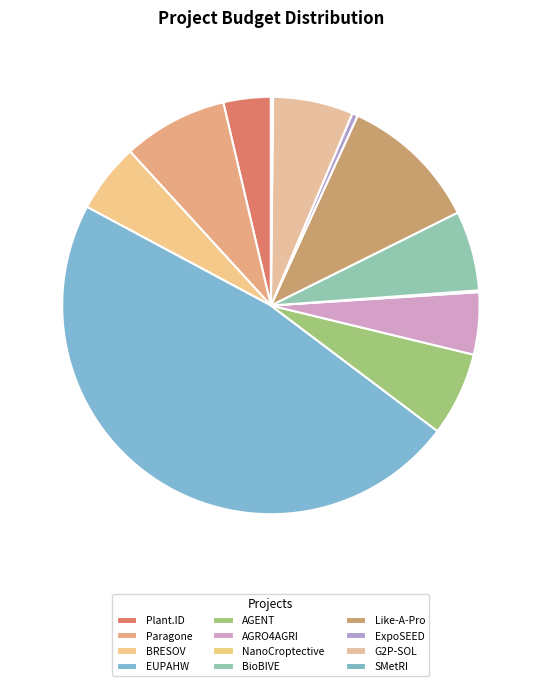

How many slices are in this pie chart?

12